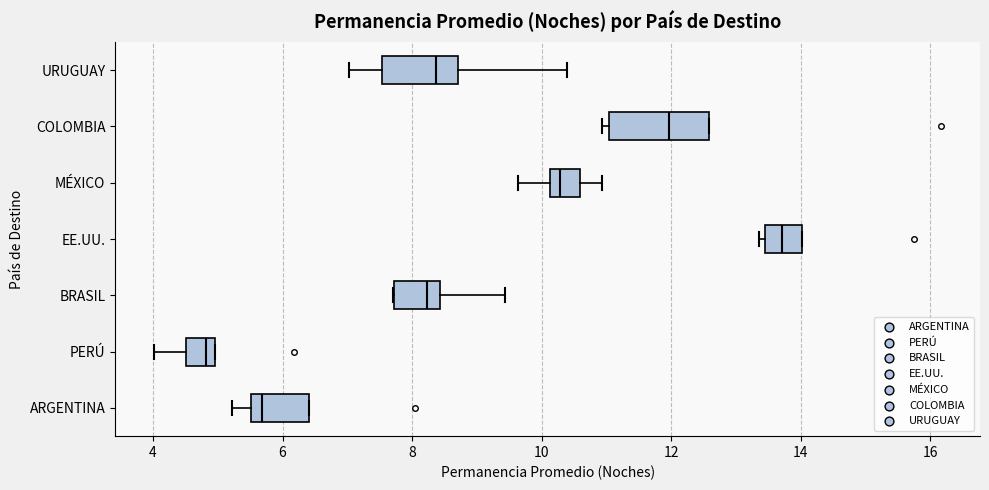

Reading bottom to top, read every box against the x-axis: the position of its median line, the range the box covers, and the ends of its whiskers. The values are not printed on the chart, so give them approximately, as read against the axis.

ARGENTINA: median 5.6 (just right of the box's left edge), box 5.6 to 6.4, whiskers 5.2 to 6.4
PERÚ: median 4.8, box 4.6 to 5.0, whiskers 4.0 to 5.0
BRASIL: median 8.2, box 7.8 to 8.4, whiskers 7.8 to 9.4
EE.UU.: median 13.8, box 13.4 to 14.0, whiskers 13.4 (just left of the box's left edge) to 14.0
MÉXICO: median 10.2 (just right of the box's left edge), box 10.2 to 10.6, whiskers 9.6 to 11.0
COLOMBIA: median 12.0, box 11.0 to 12.6, whiskers 11.0 (just left of the box's left edge) to 12.6
URUGUAY: median 8.4, box 7.6 to 8.8, whiskers 7.0 to 10.4